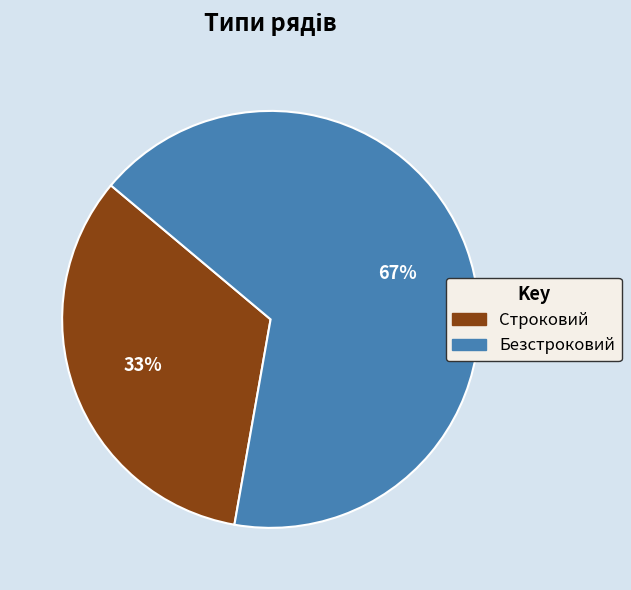

Is it true that Безстроковий is 67% of the pie?

True